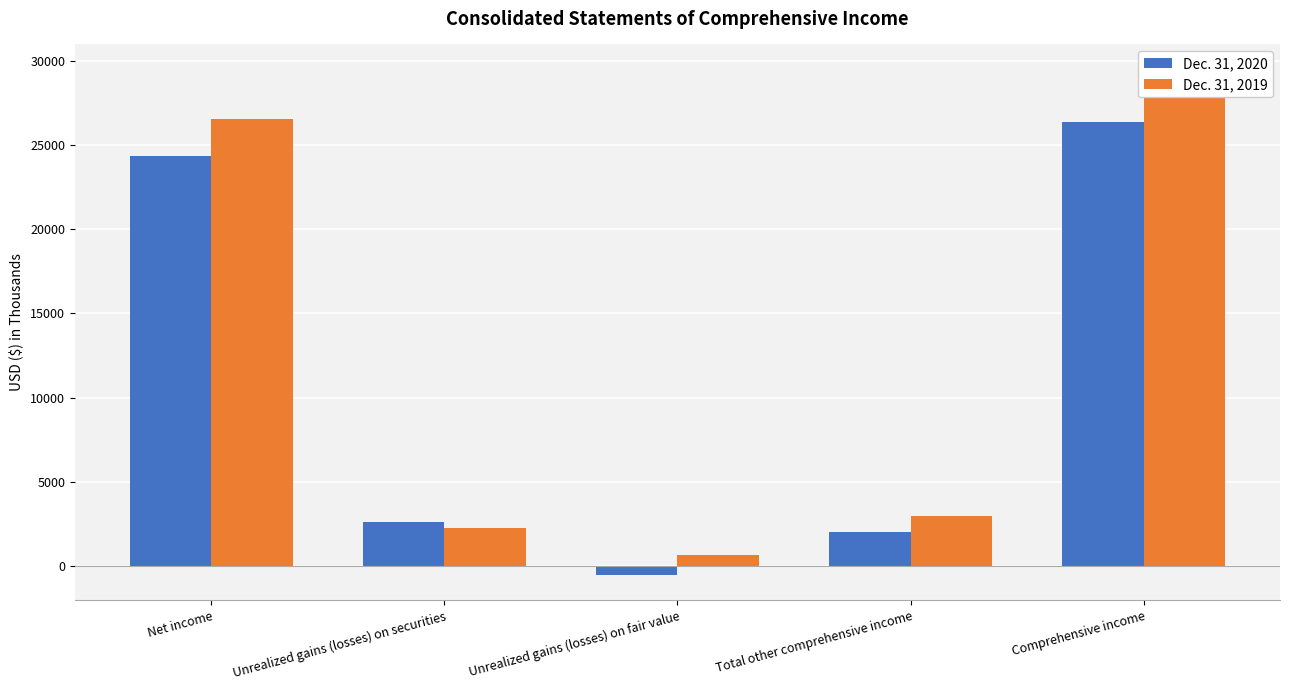

Which label corresponds to the smallest value in the chart?

Unrealized gains (losses) on fair value